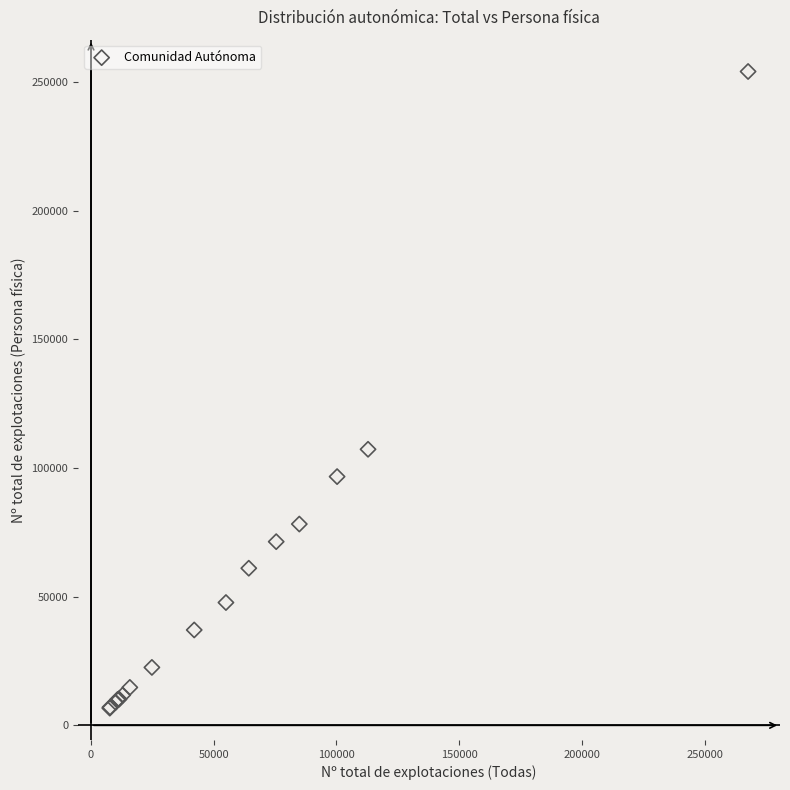

What Y value in the scatter plot is closest to 130373?

107268